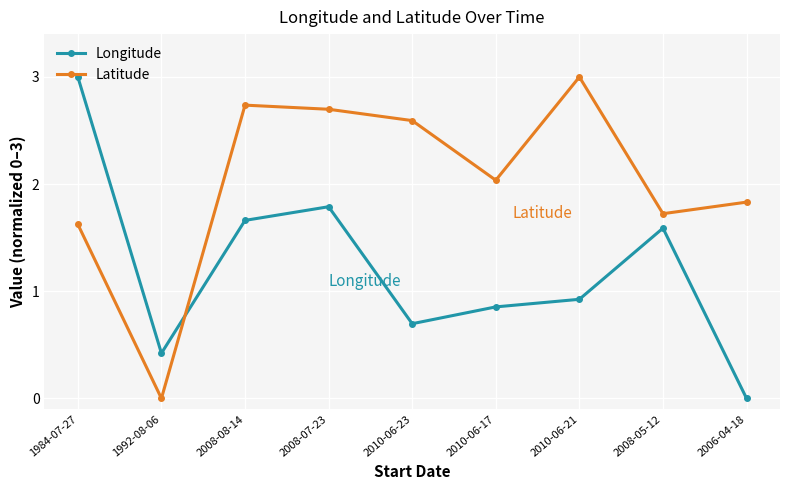

What is the sum of the Longitude values at 1984-07-27 and 2010-06-21?

3.9